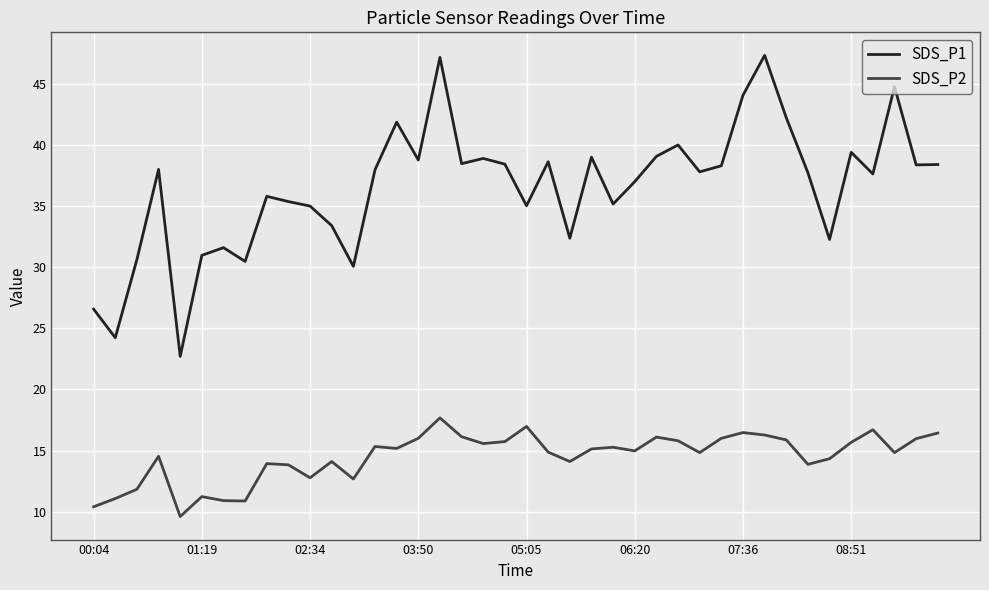

What is the average value of the SDS_P1 series?

36.5